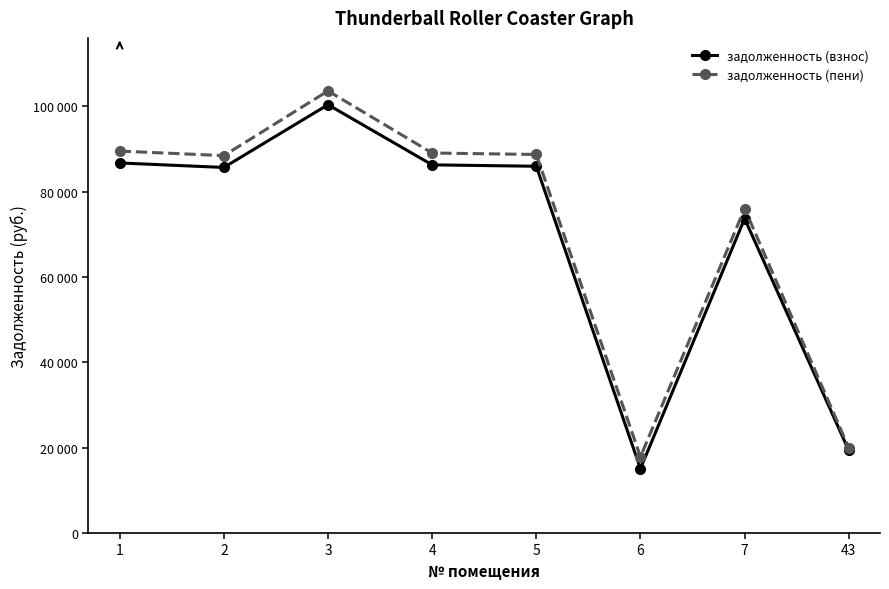

Does the chart display data point markers on the line(s)?

Yes